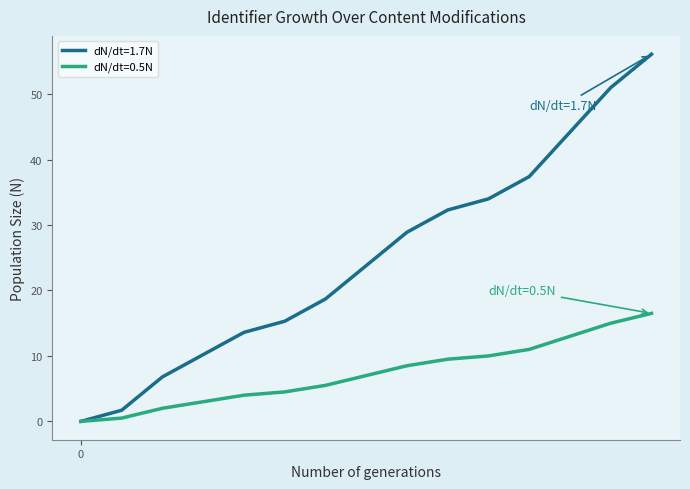

Which series has the largest total across all categories?

dN/dt=1.7N